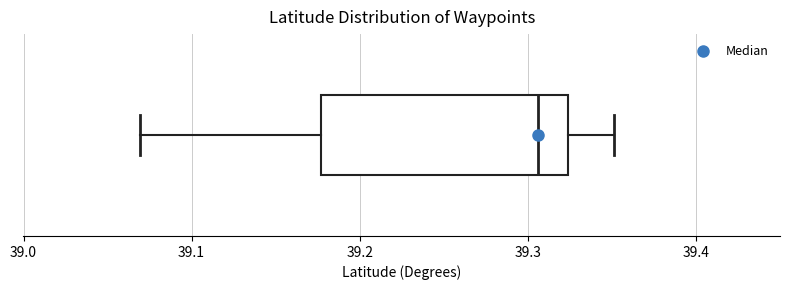

Read this box plot against the x-axis: the position of the median line, the range covered by the box, and the ends of both whiskers. The values are not printed on the chart, so give them approximately, as read against the axis.

median 39.31, box 39.18 to 39.32, whiskers 39.07 to 39.35